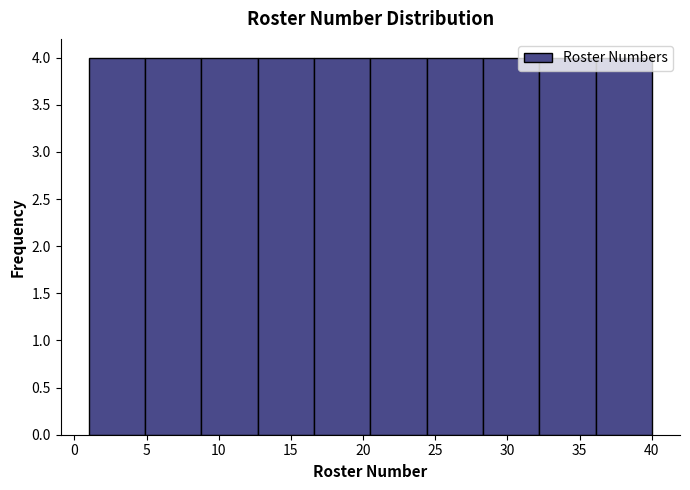

What is the height of the bar covering 12.7 to 16.6 on the x-axis? Neither the bar edges nor the heights are printed on the chart, so give them approximately, as read against the axes.

4